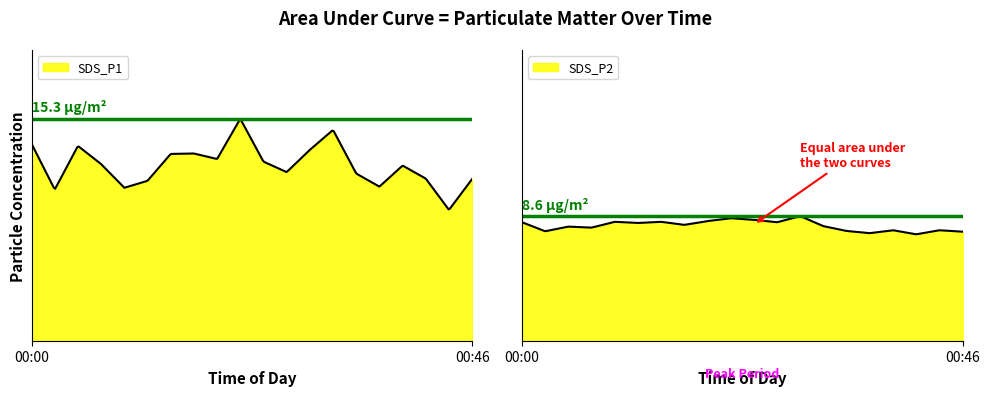

What is the difference between the highest and lowest values at 00:24?

4.0